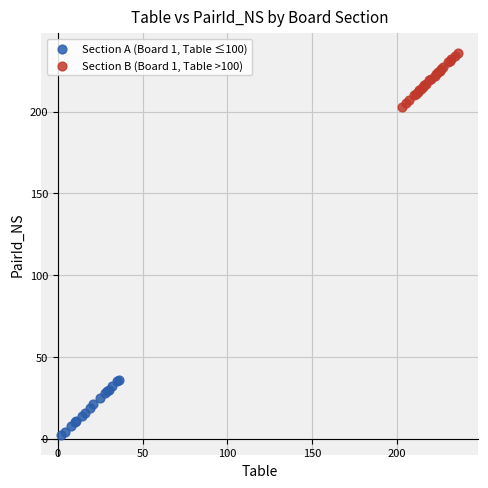

Which series reaches the minimum Y coordinate?

Section A (Board 1, Table ≤100)